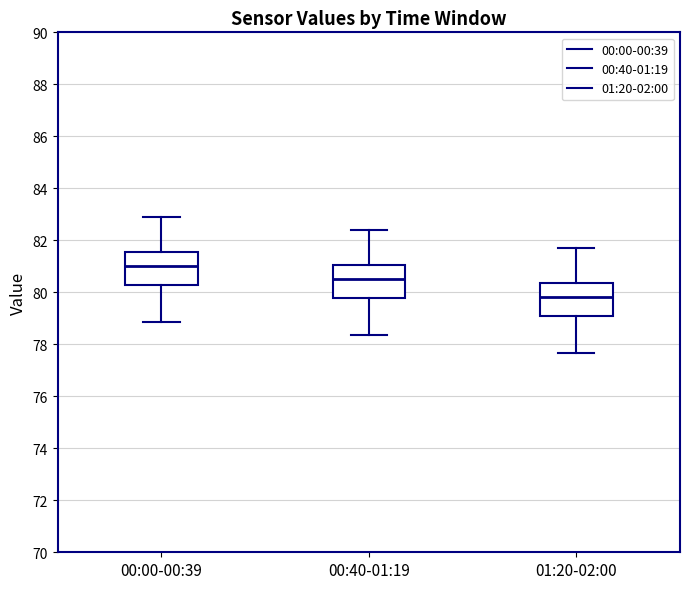

Reading left to right, transcribe this box plot: for each box, give where its median line is, the range the box spans, and where its two whiskers end, as read against the y-axis. The values are not printed on the chart, so give them approximately, as read against the axis.

00:00-00:39: median 81.0, box 80.2 to 81.6, whiskers 78.8 to 83.0
00:40-01:19: median 80.6, box 79.8 to 81.0, whiskers 78.4 to 82.4
01:20-02:00: median 79.8, box 79.0 to 80.4, whiskers 77.6 to 81.8